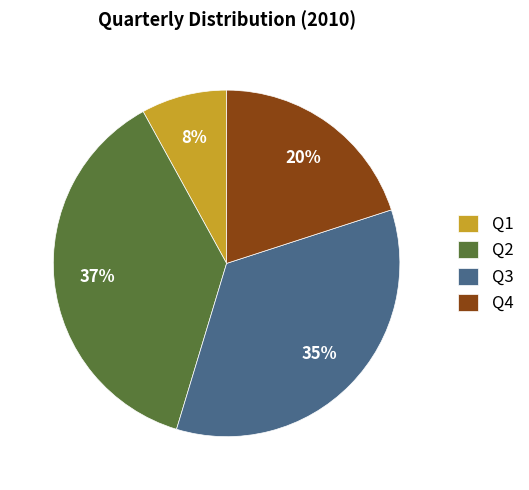

Is there a majority slice in this chart?

No